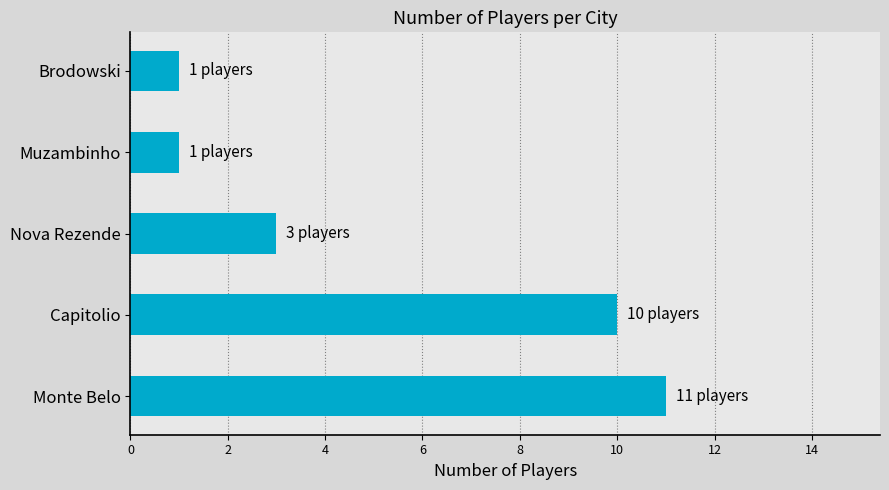

What value does the data have at Monte Belo, to the nearest 5?

10